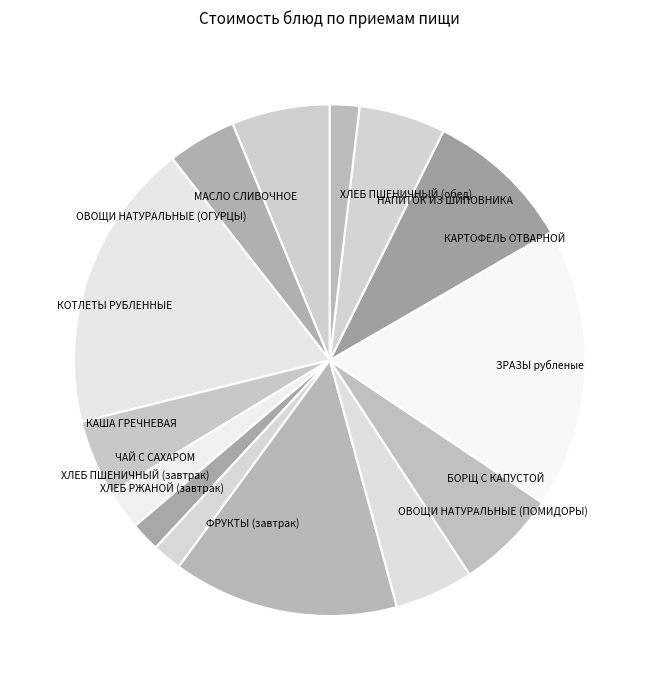

True or false: КОТЛЕТЫ РУБЛЕННЫЕ accounts for 18% of the total.

True